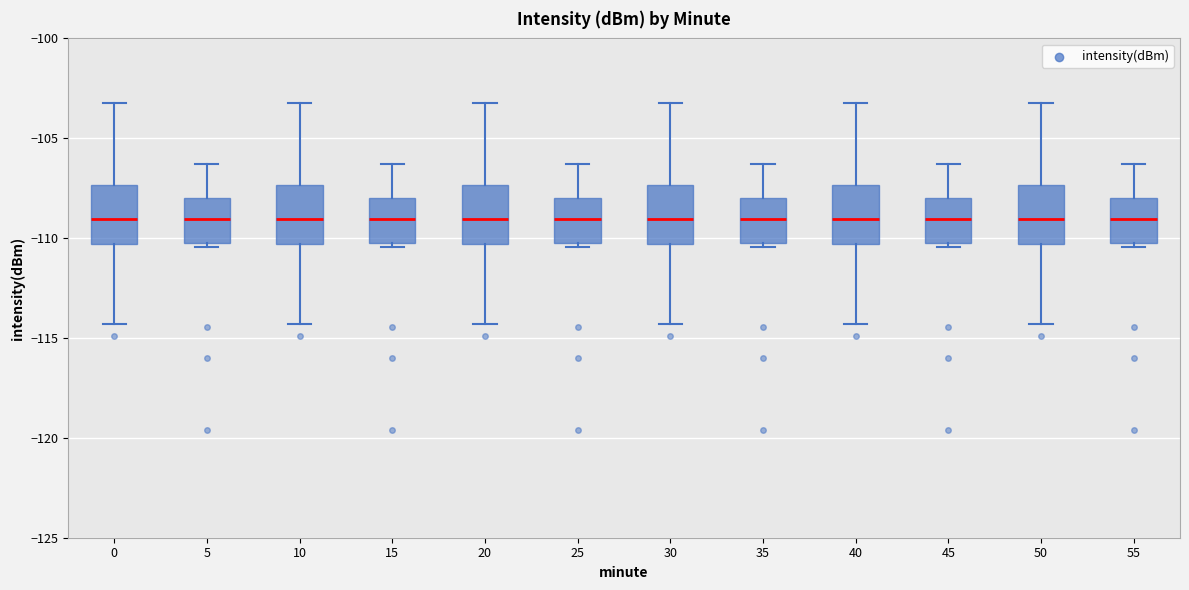

Reading left to right, transcribe this box plot: for each box, give where its median line is, the range the box spans, and where its two whiskers end, as read against the y-axis. The values are not printed on the chart, so give them approximately, as read against the axis.

0: median -109.0, box -110.5 to -107.5, whiskers -114.5 to -103.0
5: median -109.0, box -110.0 to -108.0, whiskers -110.5 to -106.5
10: median -109.0, box -110.5 to -107.5, whiskers -114.5 to -103.0
15: median -109.0, box -110.0 to -108.0, whiskers -110.5 to -106.5
20: median -109.0, box -110.5 to -107.5, whiskers -114.5 to -103.0
25: median -109.0, box -110.0 to -108.0, whiskers -110.5 to -106.5
30: median -109.0, box -110.5 to -107.5, whiskers -114.5 to -103.0
35: median -109.0, box -110.0 to -108.0, whiskers -110.5 to -106.5
40: median -109.0, box -110.5 to -107.5, whiskers -114.5 to -103.0
45: median -109.0, box -110.0 to -108.0, whiskers -110.5 to -106.5
50: median -109.0, box -110.5 to -107.5, whiskers -114.5 to -103.0
55: median -109.0, box -110.0 to -108.0, whiskers -110.5 to -106.5